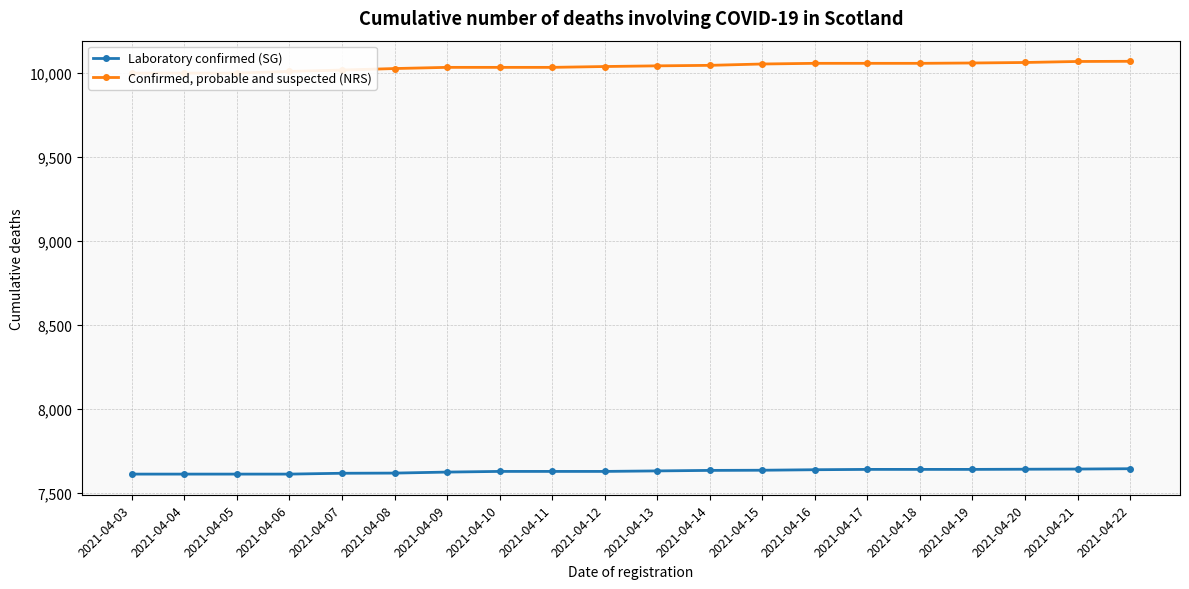

At how many categories does at least one series exceed 9234?

20